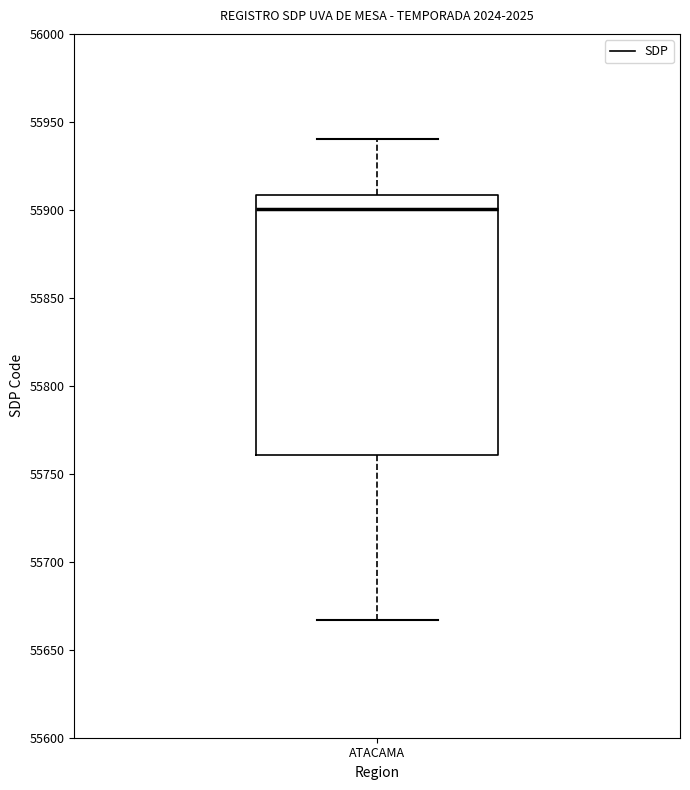

Where is the lower edge of the box for ATACAMA on the y-axis? The values are not printed on the chart, so give them approximately, as read against the axis.

55760